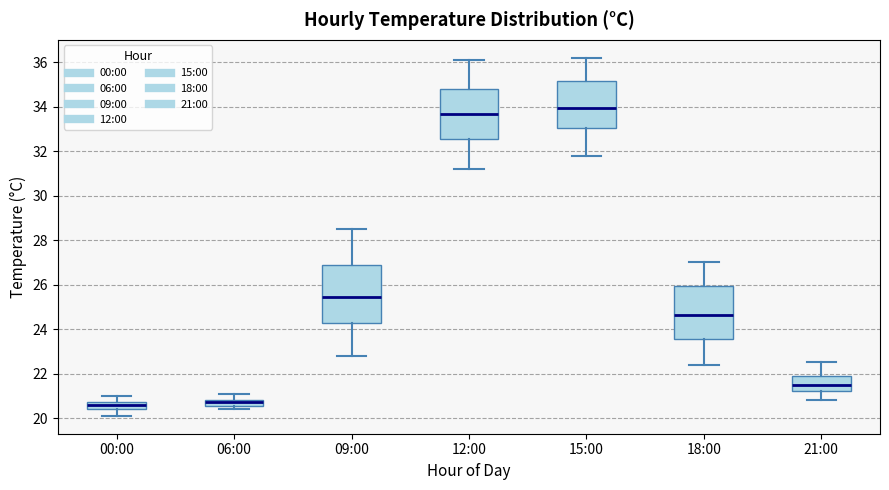

Which box's median line is the highest?

15:00